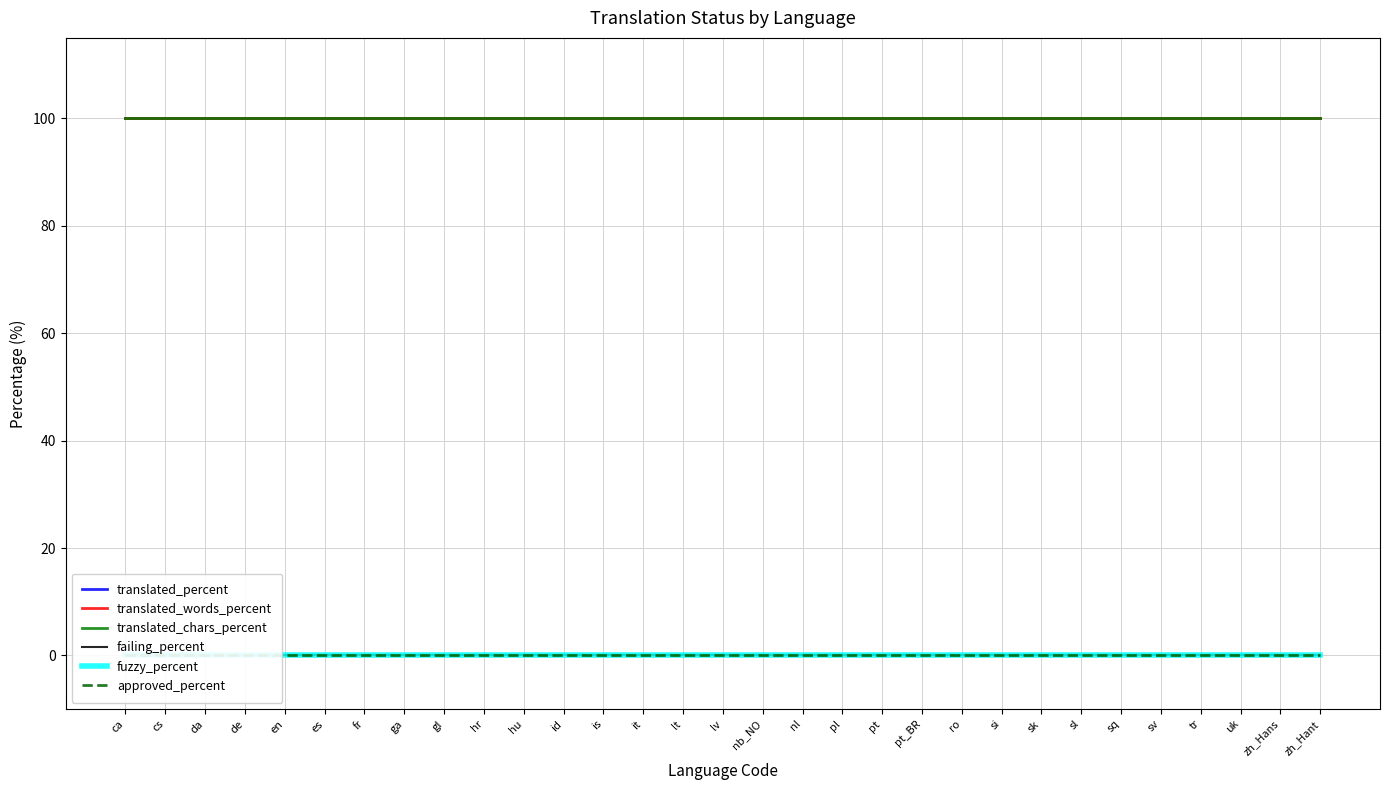

List the labels in order of approved_percent value, largest first.

ca, cs, da, de, en, es, fr, ga, gl, hr, hu, id, is, it, lt, lv, nb_NO, nl, pl, pt, pt_BR, ro, si, sk, sl, sq, sv, tr, uk, zh_Hans, zh_Hant